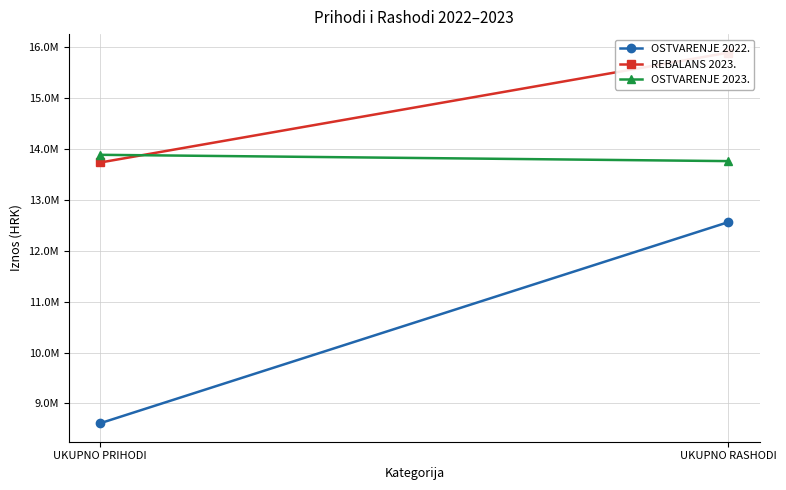

At which label is OSTVARENJE 2023. closest to 13824098?

UKUPNO RASHODI